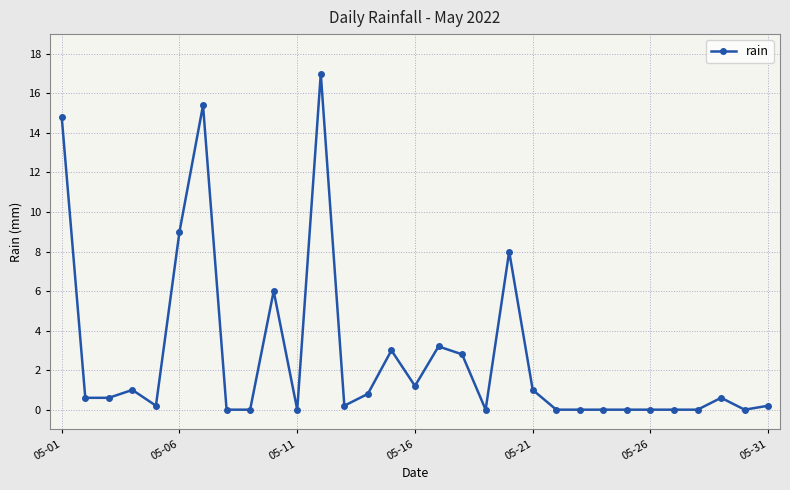

What is the difference between the second highest and second lowest values?

15.4